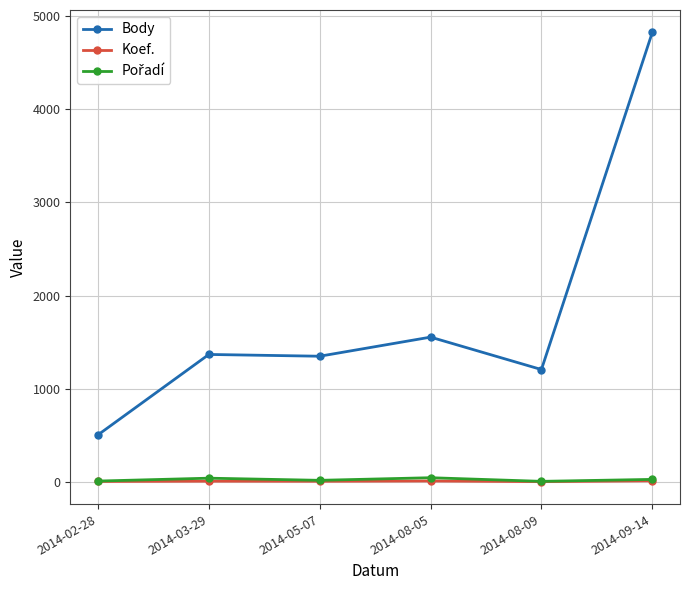

Which series has the largest total across all categories?

Body